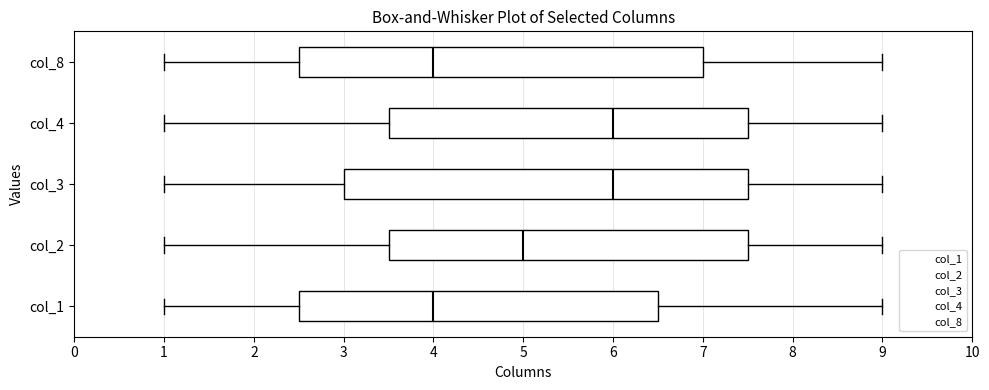

Where is the left edge of the box for col_1 on the x-axis? The values are not printed on the chart, so give them approximately, as read against the axis.

2.5